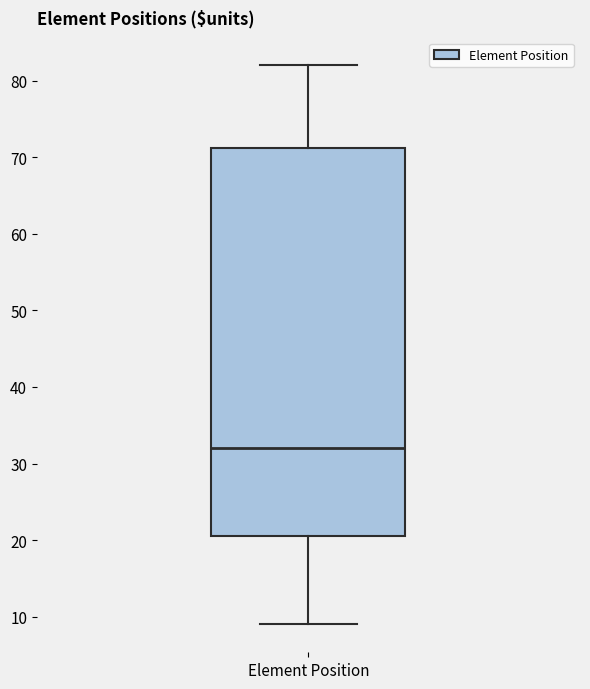

Read this box plot against the y-axis: the position of the median line, the range covered by the box, and the ends of both whiskers. The values are not printed on the chart, so give them approximately, as read against the axis.

median 32, box 21 to 71, whiskers 9 to 82